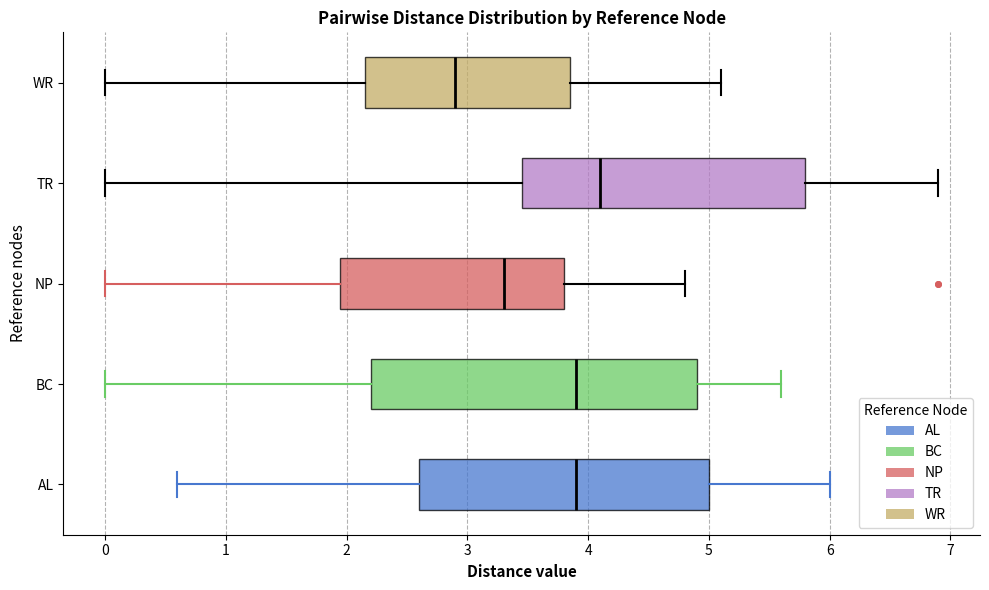

Reading bottom to top, transcribe this box plot: for each box, give where its median line is, the range the box spans, and where its two whiskers end, as read against the x-axis. The values are not printed on the chart, so give them approximately, as read against the axis.

AL: median 3.9, box 2.6 to 5.0, whiskers 0.6 to 6.0
BC: median 3.9, box 2.2 to 4.9, whiskers 0.0 to 5.6
NP: median 3.3, box 2.0 to 3.8, whiskers 0.0 to 4.8
TR: median 4.1, box 3.5 to 5.8, whiskers 0.0 to 6.9
WR: median 2.9, box 2.2 to 3.9, whiskers 0.0 to 5.1